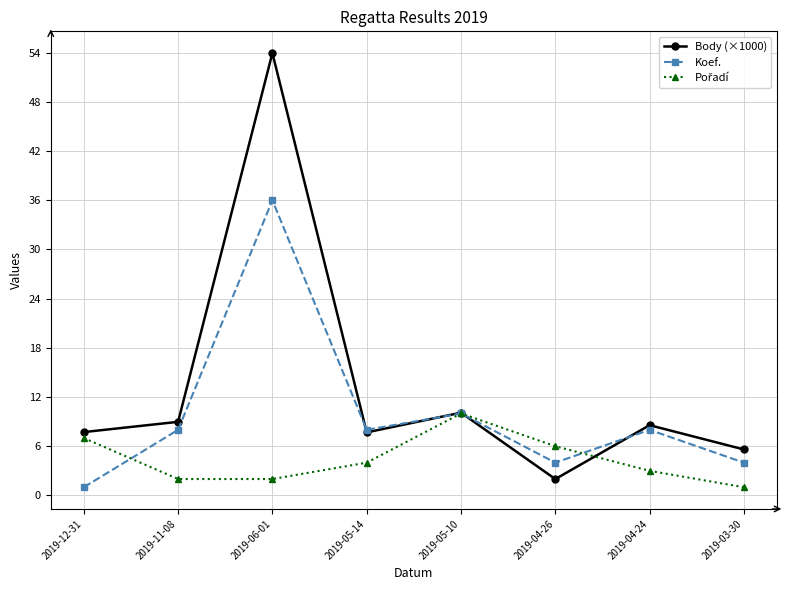

True or false: Koef. has a value of 8.0 at 2019-11-08.

True